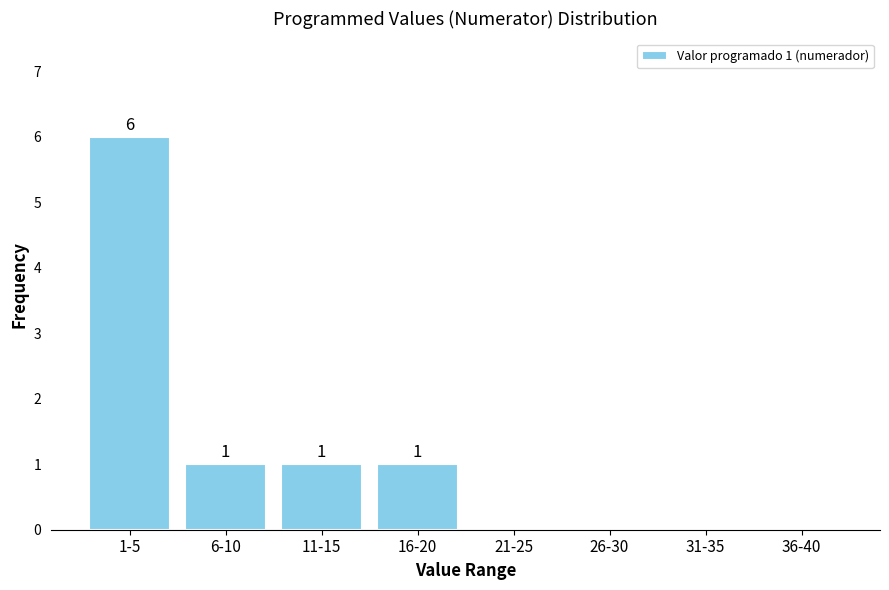

Reading left to right, what are all the values shown in this chart?

1-5=6	6-10=1	11-15=1	16-20=1	21-25=0	26-30=0	31-35=0	36-40=0